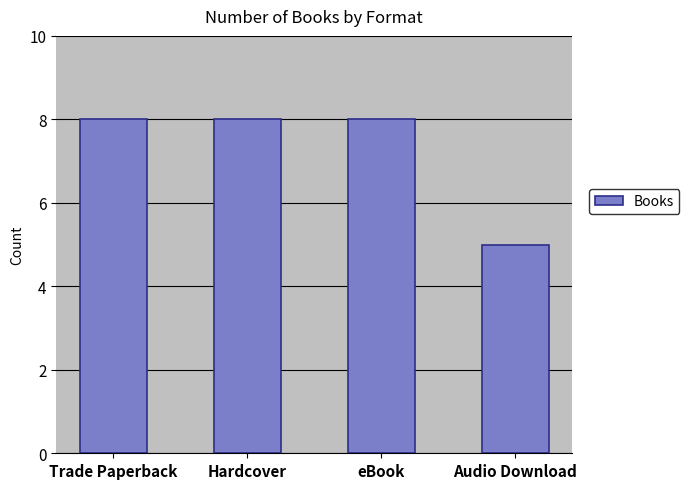

What position from the right is eBook?

2